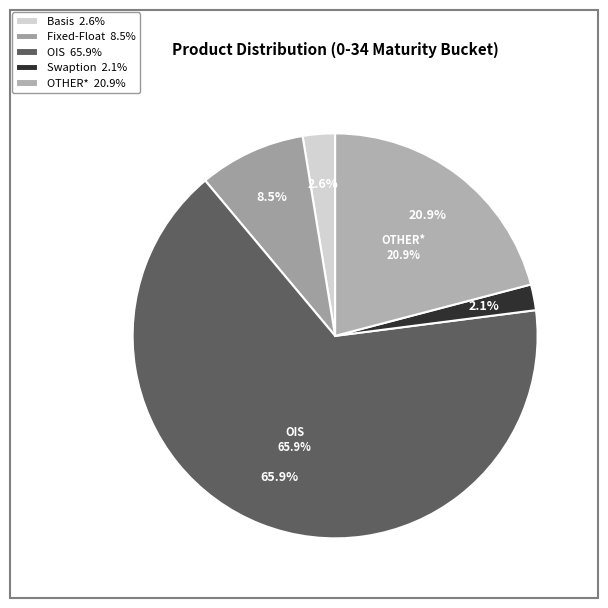

To the nearest percent, what is the difference between the largest and smallest slice percentages?

64%